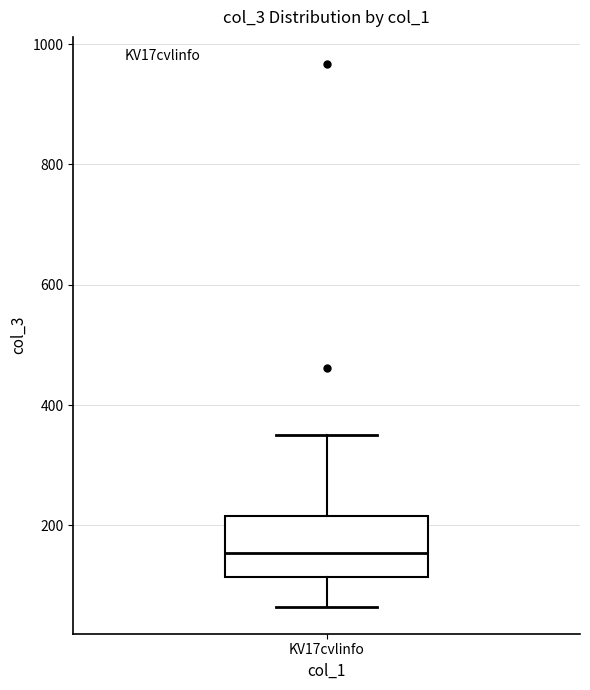

Transcribe this box plot: give where the median line is, the range the box spans, and where the two whiskers end, as read against the y-axis. The values are not printed on the chart, so give them approximately, as read against the axis.

median 160, box 120 to 220, whiskers 60 to 360